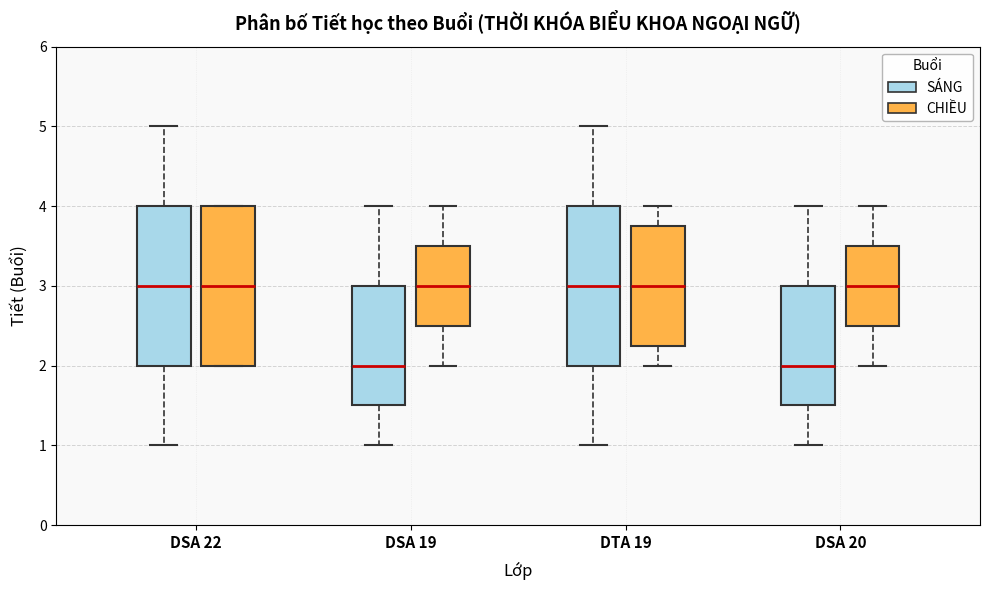

Where does the upper whisker of the box for DSA 22 (SÁNG) end on the y-axis? The values are not printed on the chart, so give them approximately, as read against the axis.

5.0